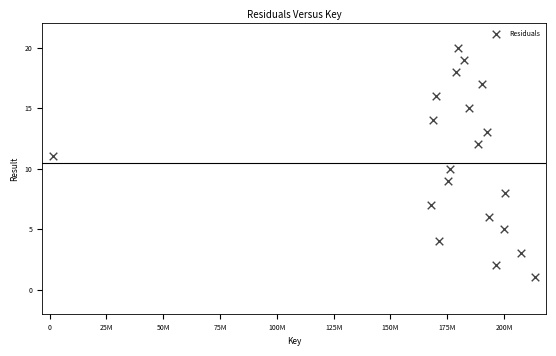

What is the range of X values (max minus min)?

211856081